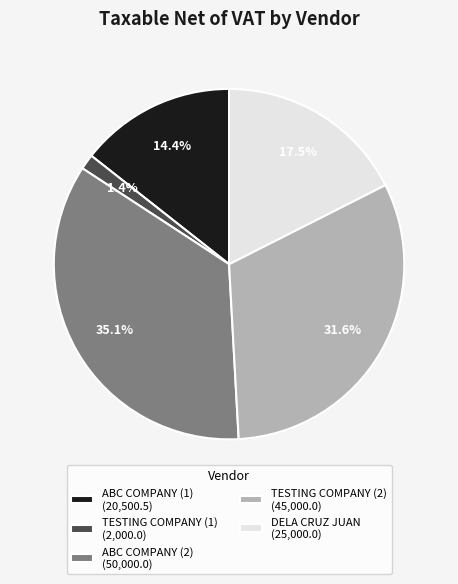

To the nearest percent, what is the difference between the ABC COMPANY (2) and TESTING COMPANY (2) slice percentages?

4%